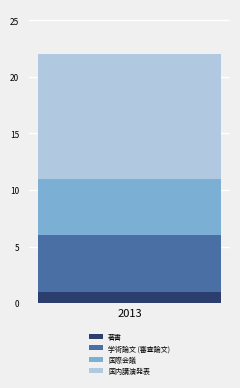

Is it true that 著書 equals 0 at 2013?

False